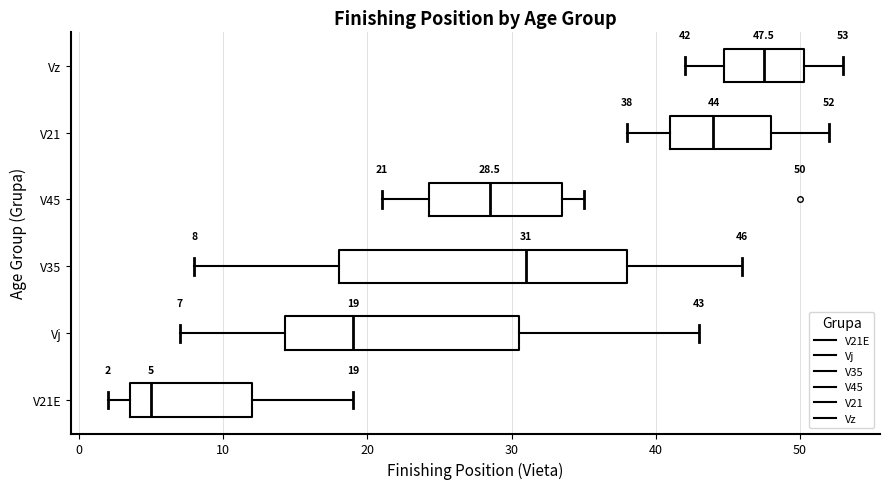

Which box's median line is the furthest to the right?

Vz